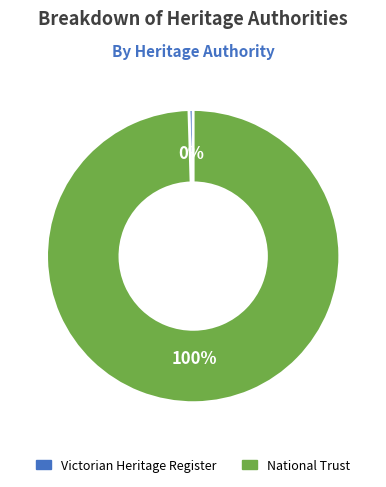

To the nearest percent, what is the average slice percentage?

50%